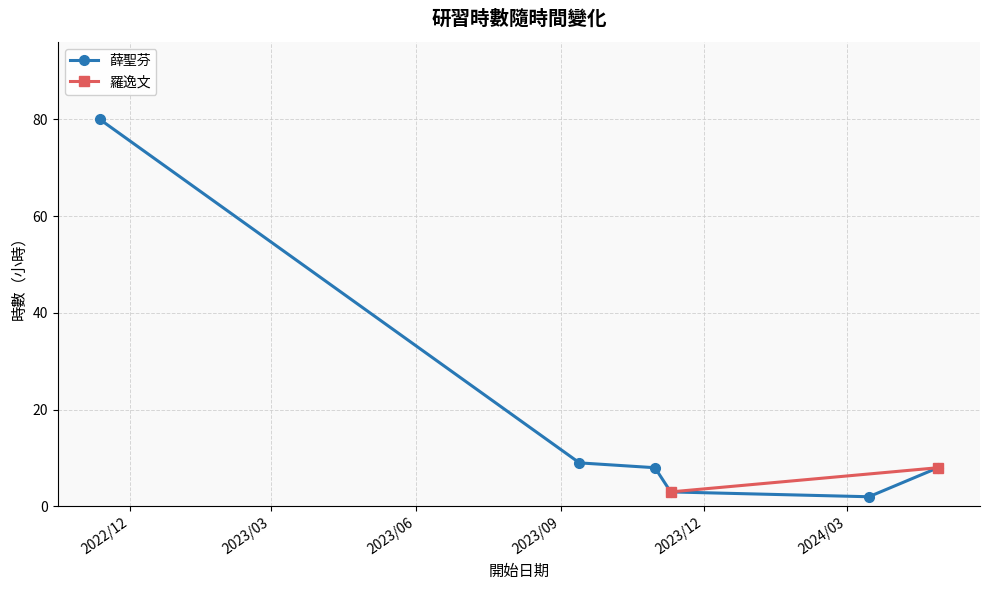

What is the value of the 薛聖芬 point at the 1st from the left?

80